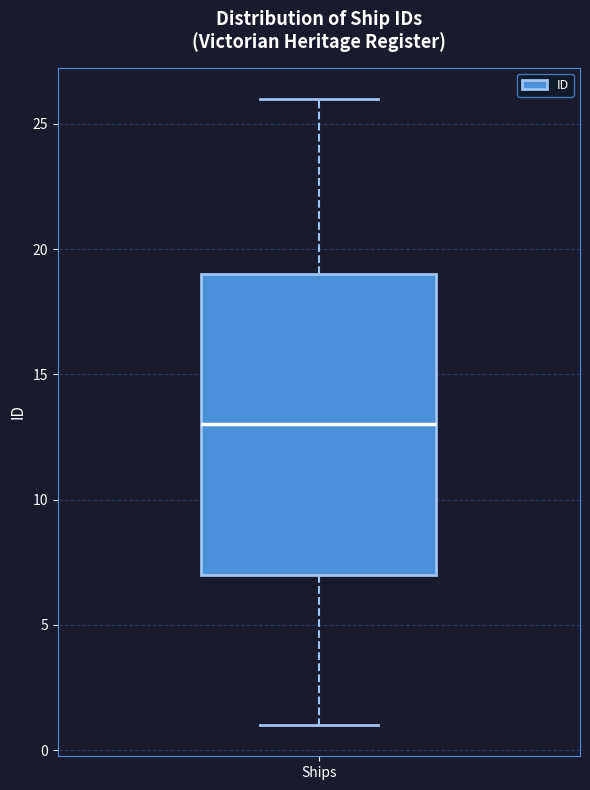

Where is the lower edge of the box for Ships on the y-axis? The values are not printed on the chart, so give them approximately, as read against the axis.

7